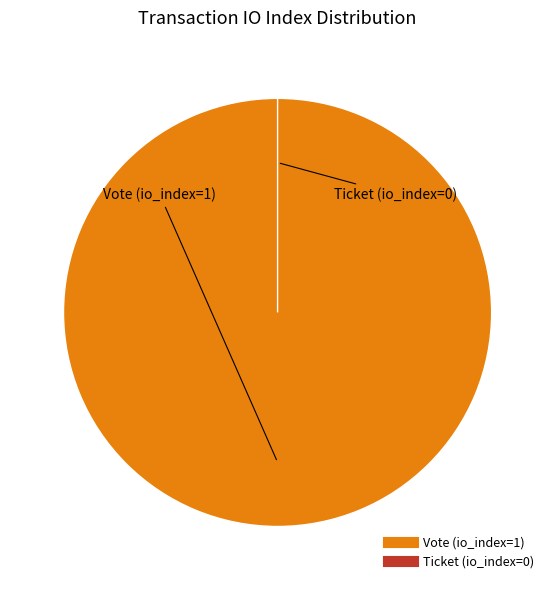

What is the largest slice in the pie chart?

Vote (io_index=1)